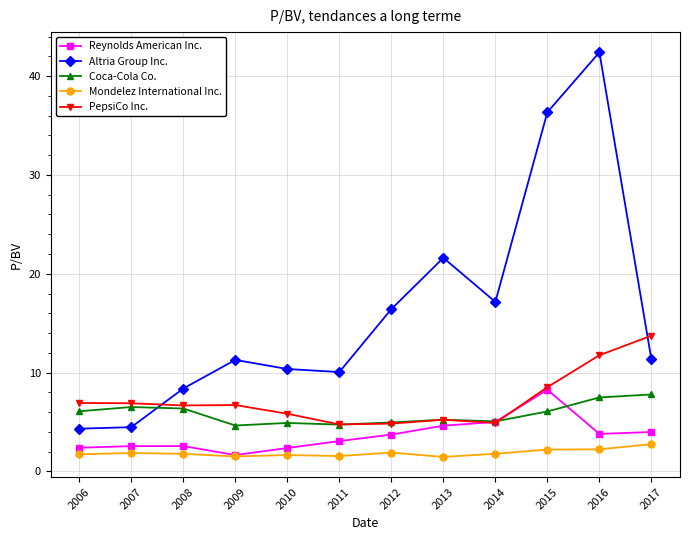

Is this an area chart (filled region under the line)?

No